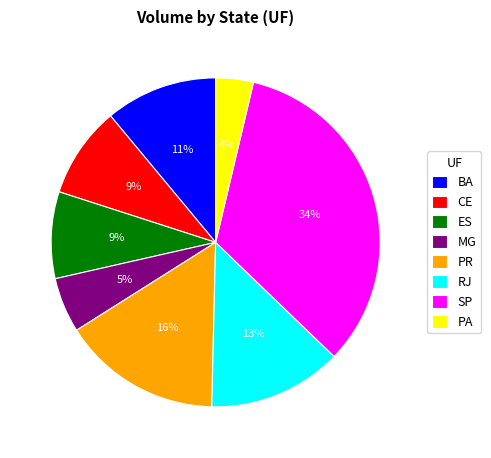

Count the number of slices in the pie.

8